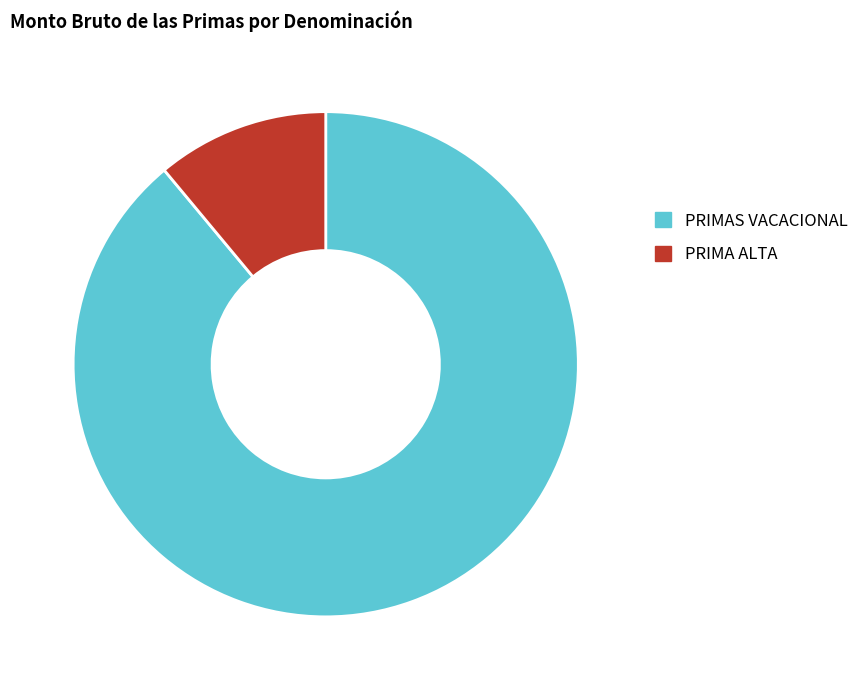

Is there any slice that represents more than half of the pie?

Yes